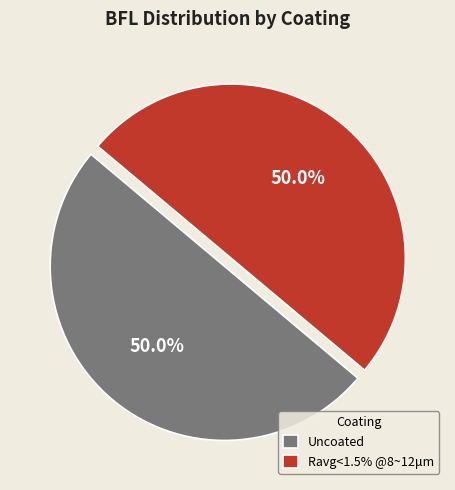

What percentage is NOT represented by Ravg<1.5% @8~12μm?

50.0%